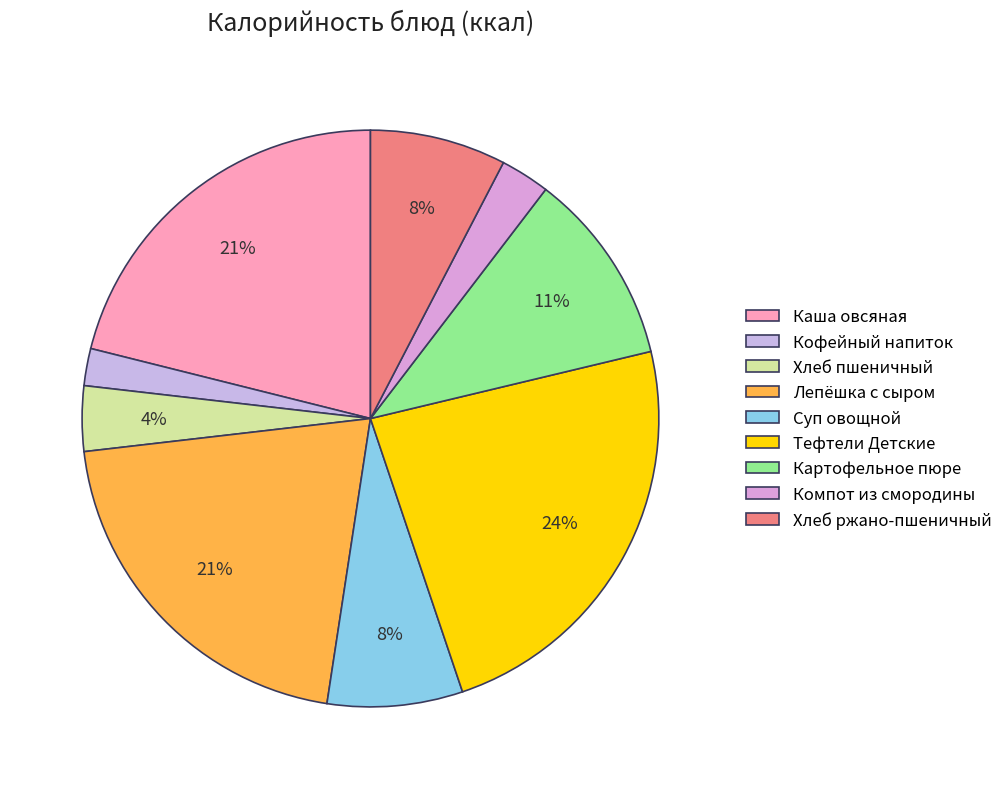

The Картофельное пюре slice represents 11% of the pie. True or false?

True